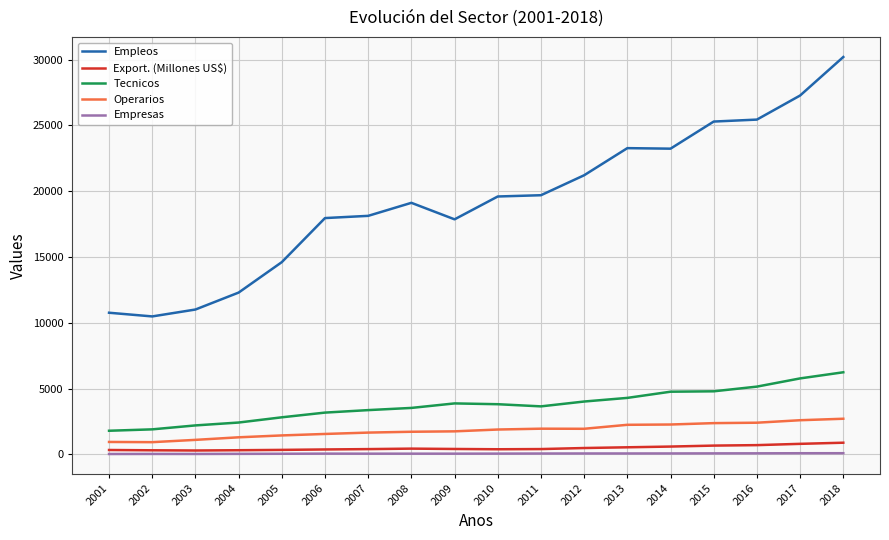

What is the total value across all series at 2013?

30393.1